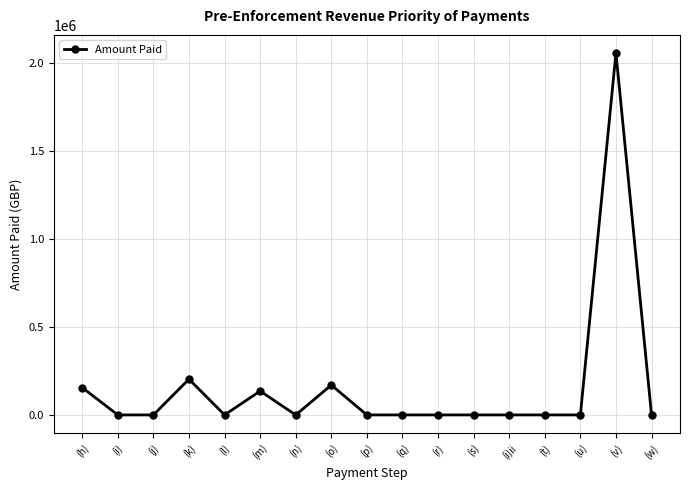

What is the average value?

160167.5